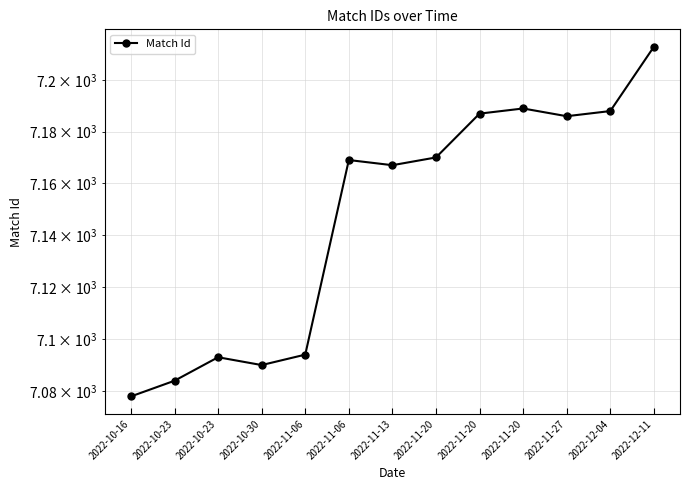

What is the smallest value displayed?

7078